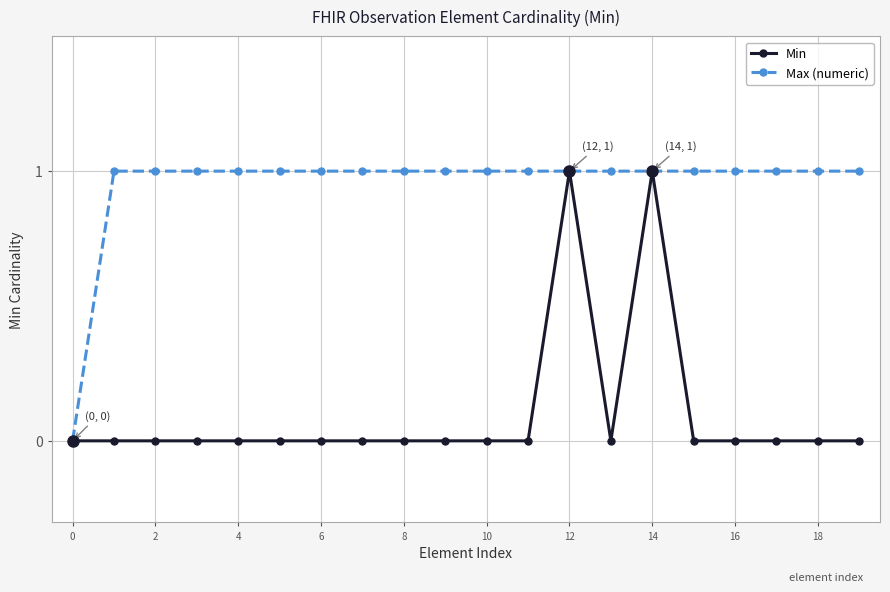

What are all the series names shown in the legend?

Min, Max (numeric)